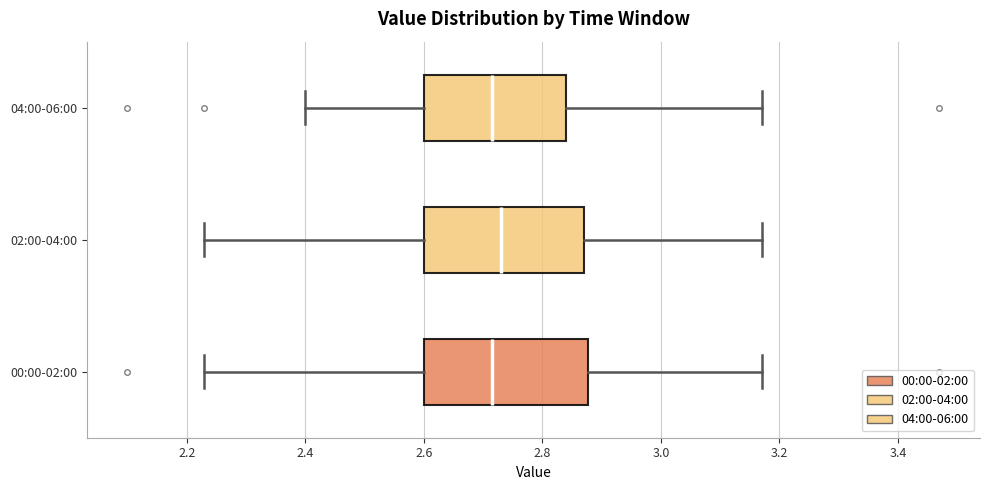

Reading bottom to top, read every box against the x-axis: the position of its median line, the range the box covers, and the ends of its whiskers. The values are not printed on the chart, so give them approximately, as read against the axis.

00:00-02:00: median 2.72, box 2.60 to 2.88, whiskers 2.24 to 3.18
02:00-04:00: median 2.74, box 2.60 to 2.88, whiskers 2.24 to 3.18
04:00-06:00: median 2.72, box 2.60 to 2.84, whiskers 2.40 to 3.18